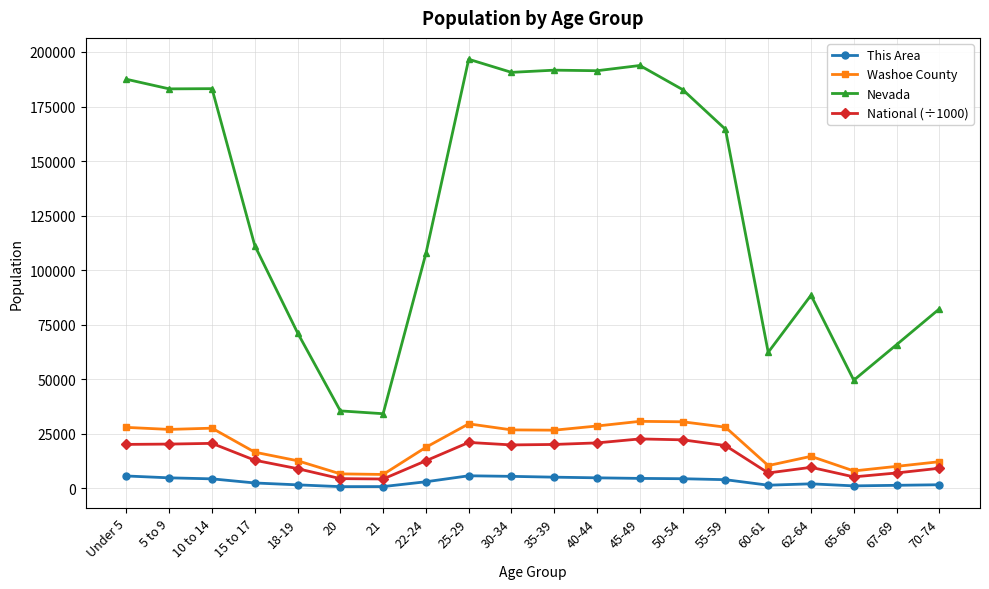

How many values in the Nevada series are below 164575?

10